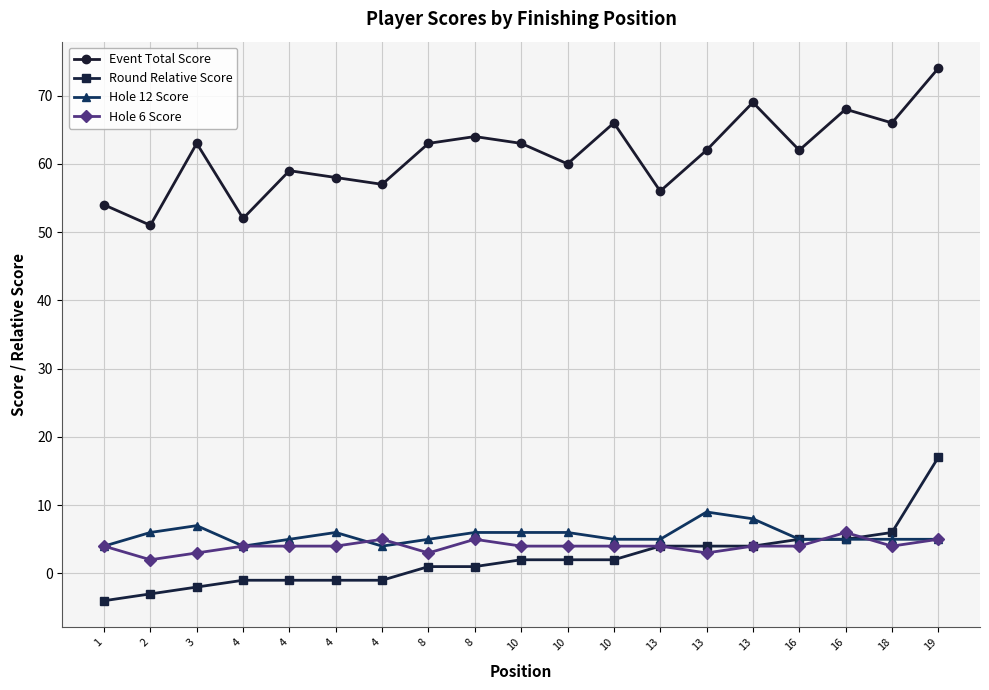

What is the approximate value of Event Total Score at 16?

62